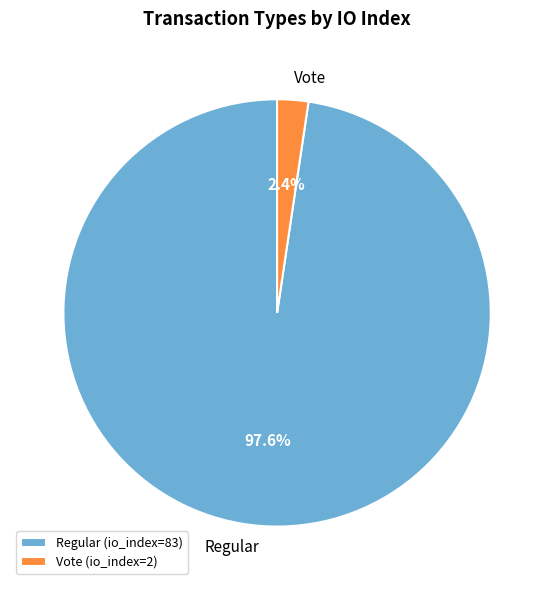

Rank the categories by value from highest to lowest.

Regular, Vote